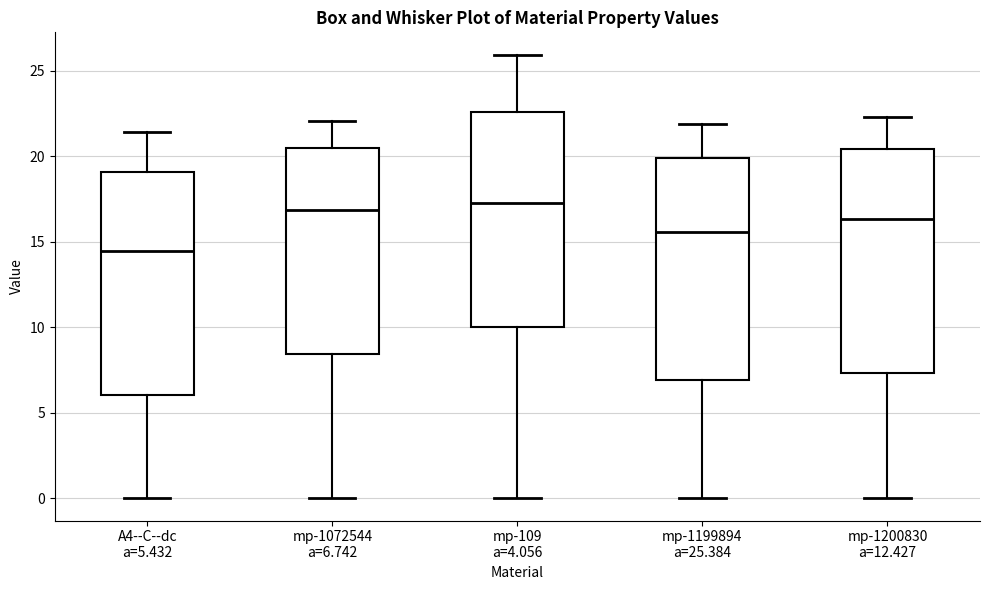

Where does the upper whisker of the box for mp-1199894 a=25.384 end on the y-axis? The values are not printed on the chart, so give them approximately, as read against the axis.

22.0